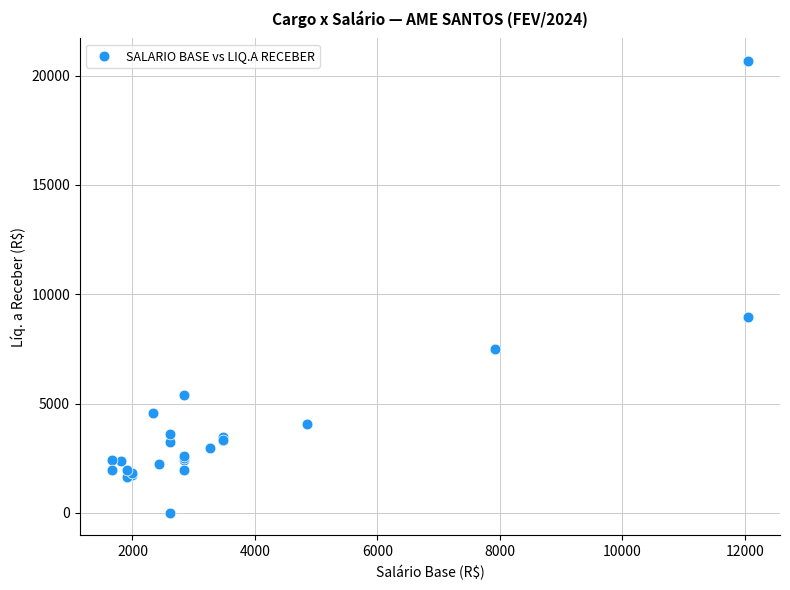

What Y value in the scatter plot is closest to 10336?

8977.3